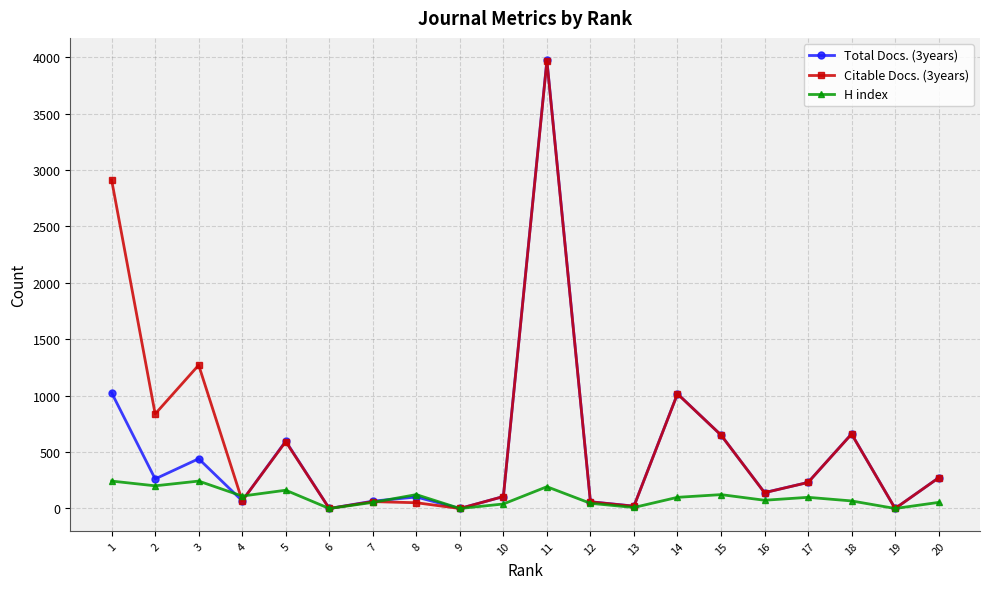

Does the chart display data point markers on the line(s)?

Yes